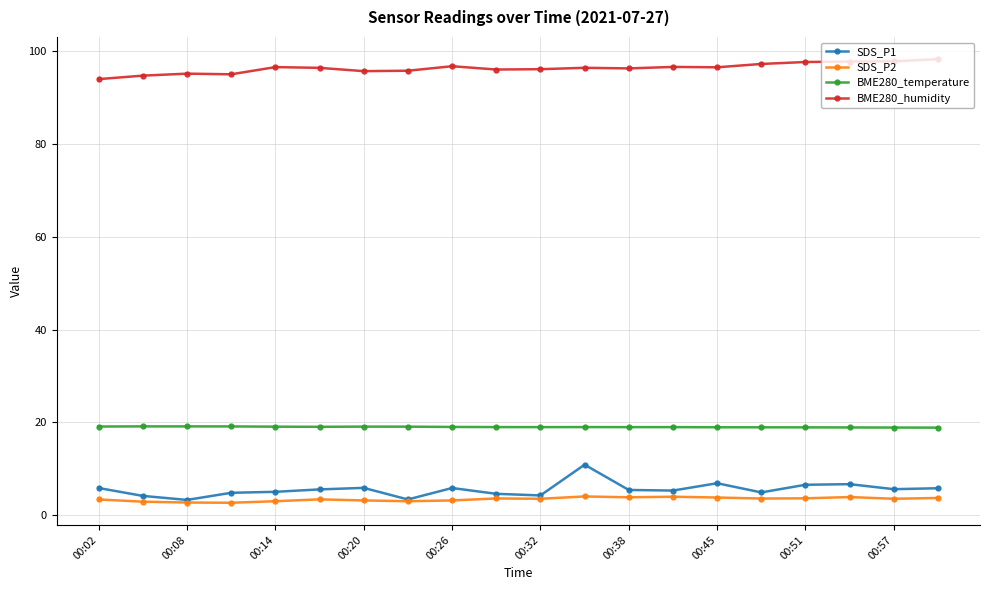

At how many categories does at least one series exceed 37?

20